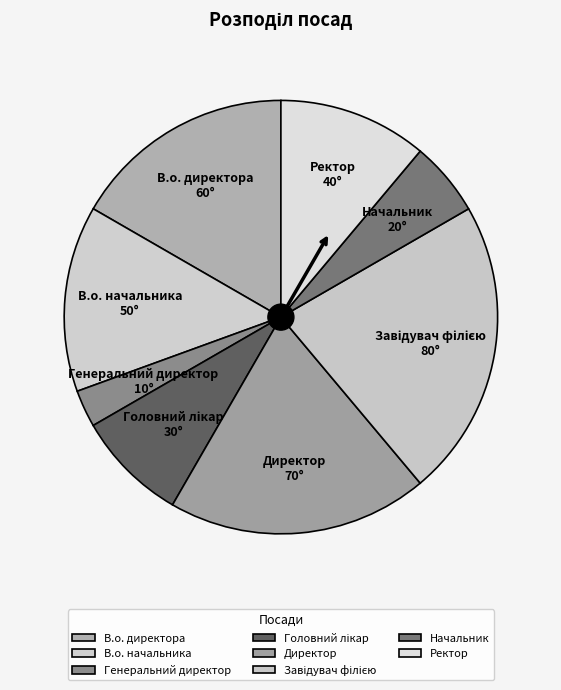

Count the number of slices in the pie.

8